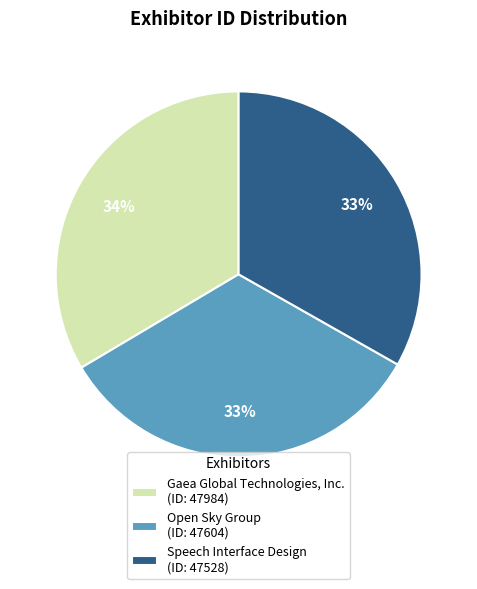

How many slices are in this pie chart?

3